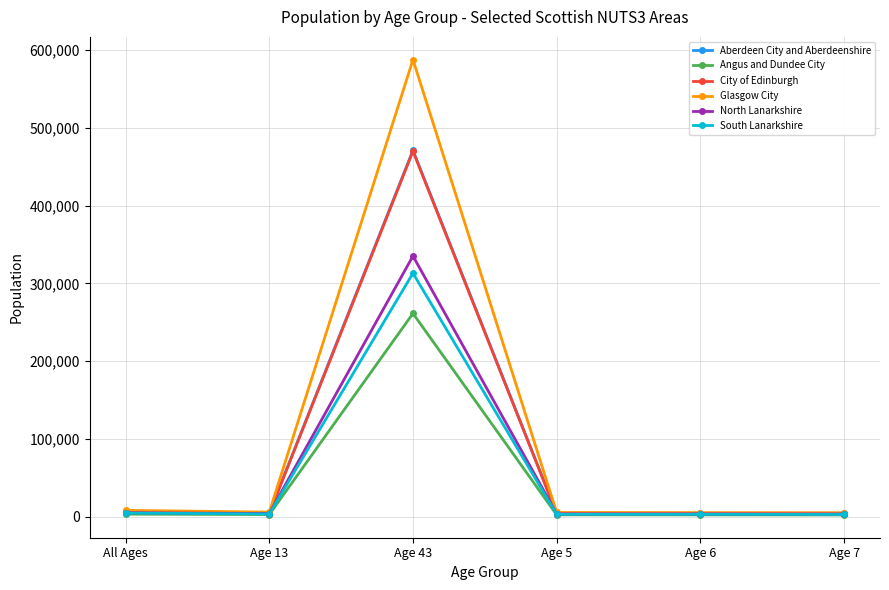

How many data points does each series have?

6